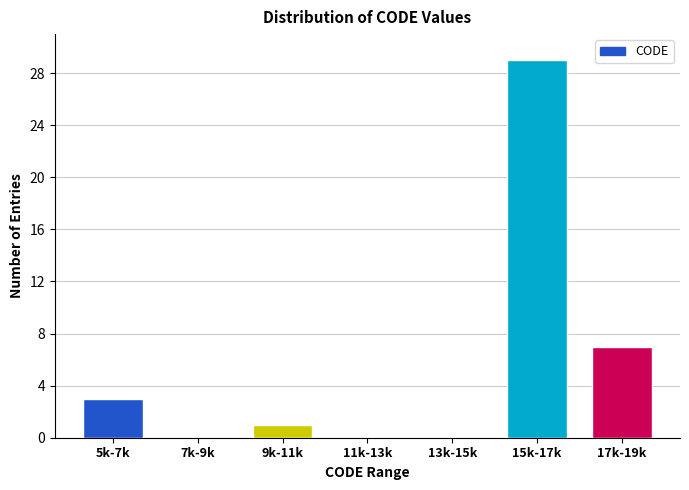

Reading left to right, list all the values displayed in this chart.

5k-7k=3	7k-9k=0	9k-11k=1	11k-13k=0	13k-15k=0	15k-17k=29	17k-19k=7